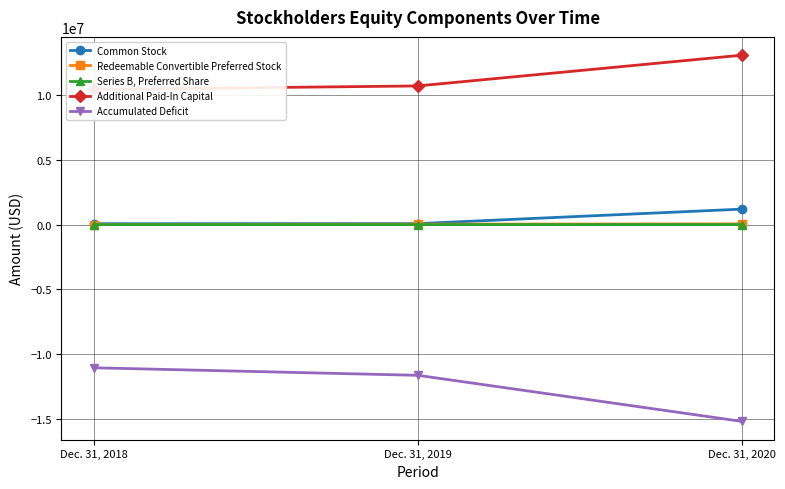

Reading left to right, list all the values displayed in this chart.

Common Stock: 66715	74242	1192192
Redeemable Convertible Preferred Stock: 0	31927	51907
Series B, Preferred Share: 0	0	1000
Additional Paid-In Capital: 10426245	10697216	13068978
Accumulated Deficit: -11049499	-11630660	-15185187